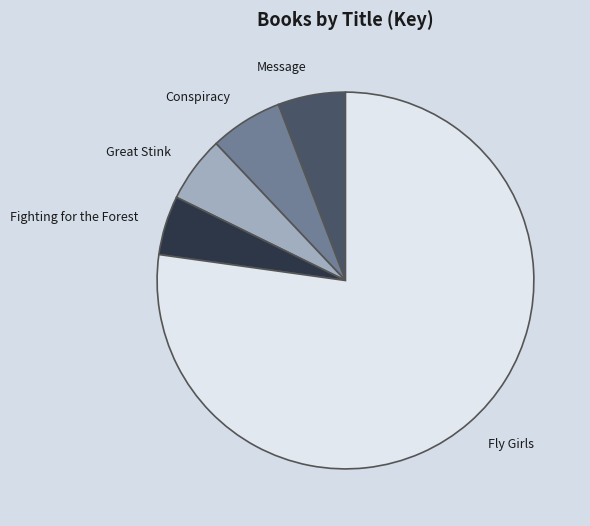

Do Conspiracy and Message together represent more than half of the pie?

No